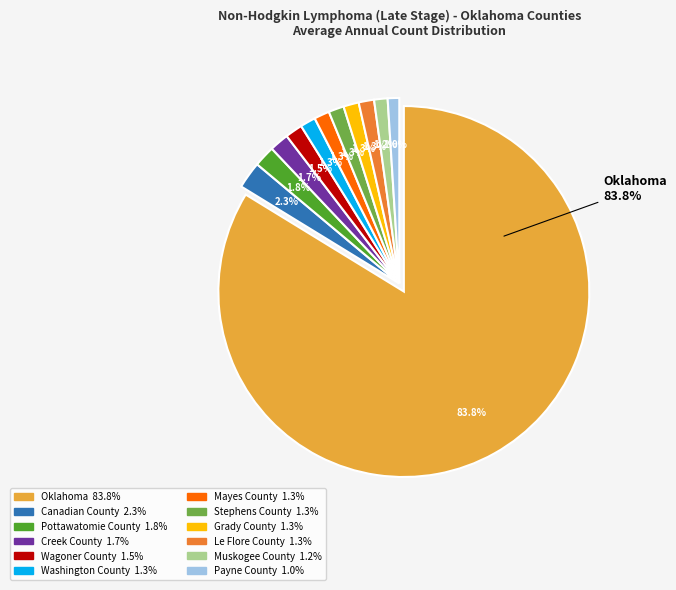

Which category has the biggest portion of the pie?

Oklahoma